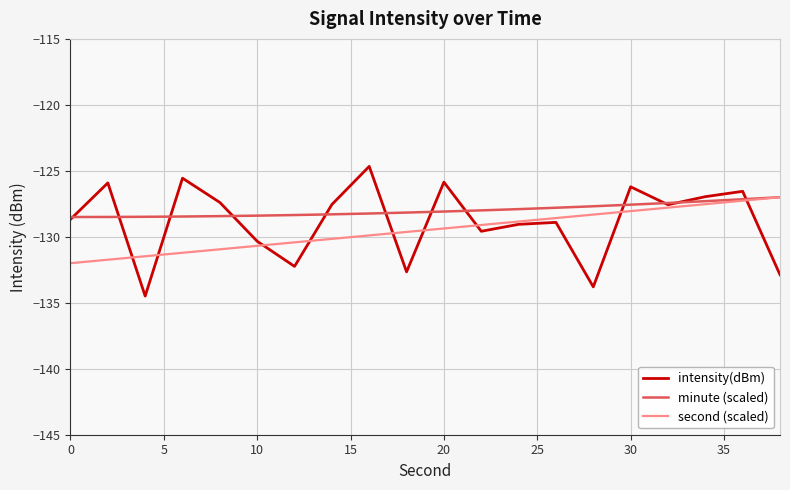

What are all the series names shown in the legend?

intensity(dBm), minute (scaled), second (scaled)